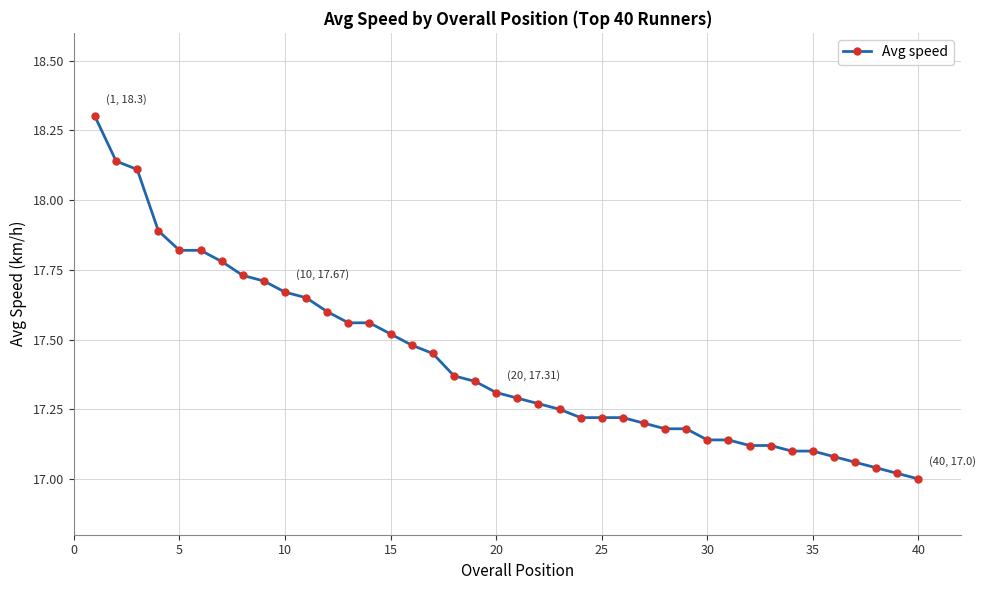

What is the sum of all values?

696.8